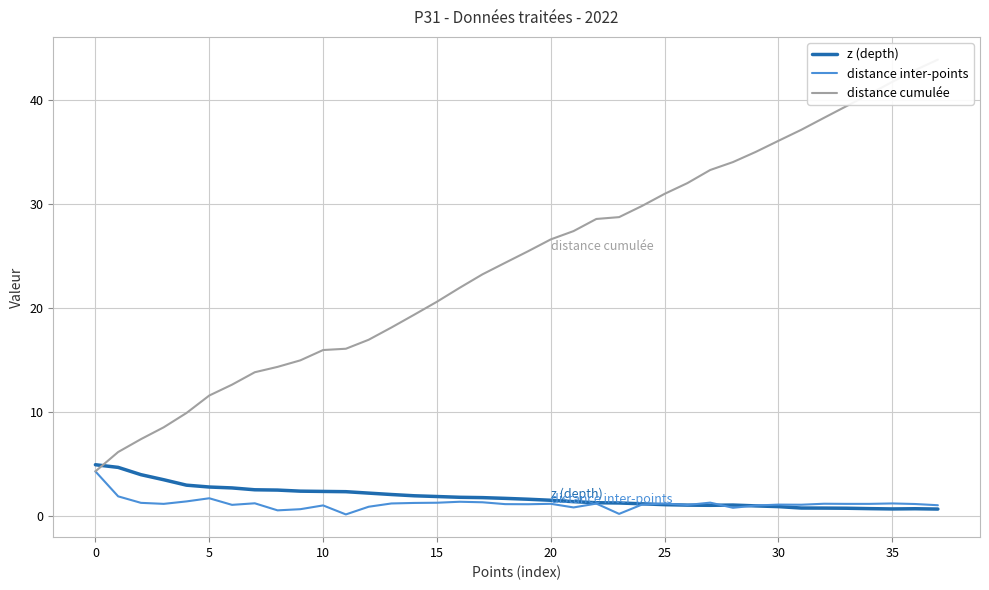

At which category is the sum across all series the highest?

37